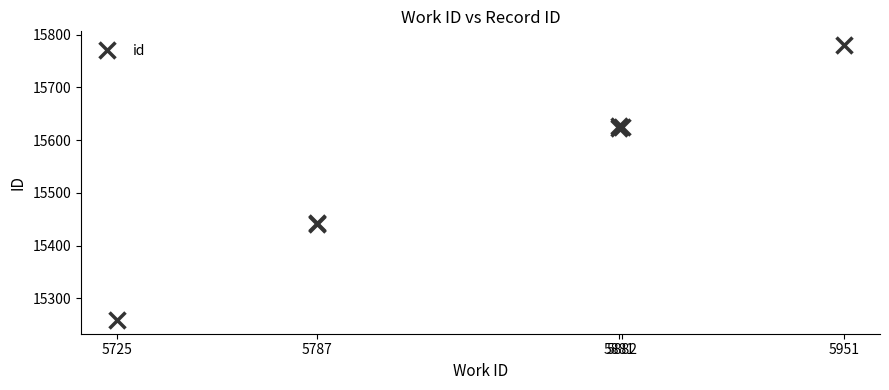

What is the change in value from 5787 to 5881?

+185